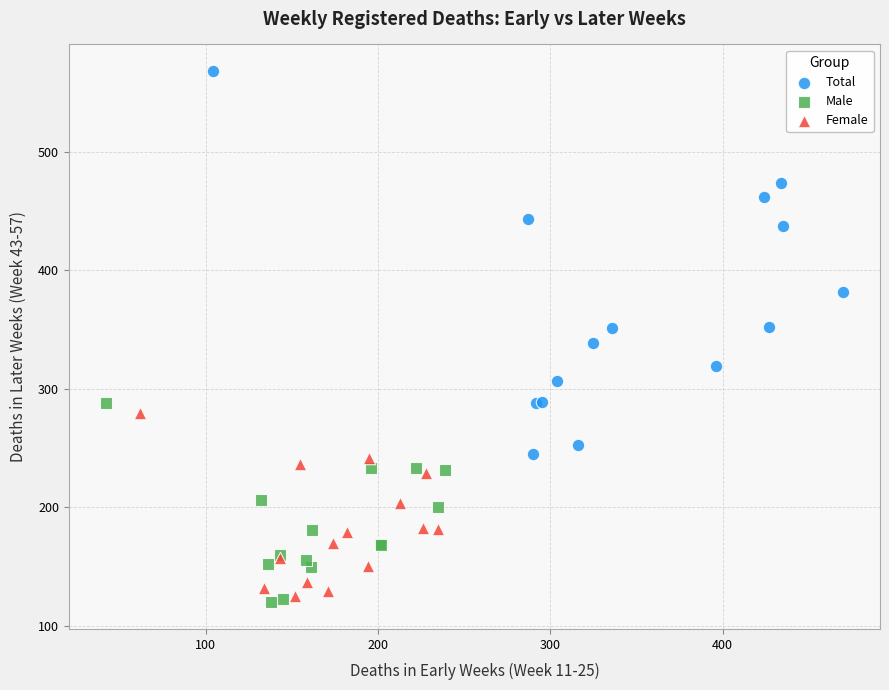

Which series has the largest Y range (max minus min)?

Total